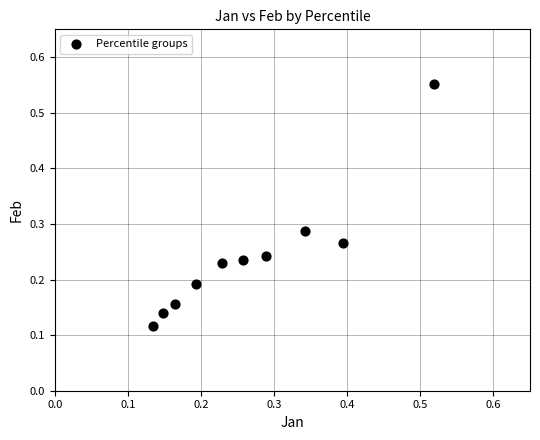

What is the range of Y values (max minus min)?

0.4